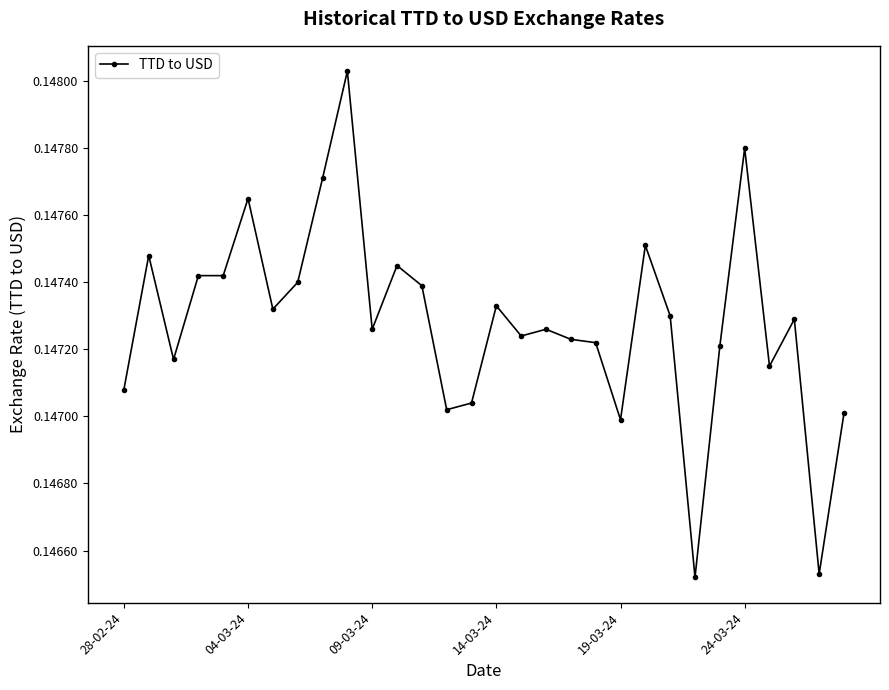

What is the sum of all values?

4.4